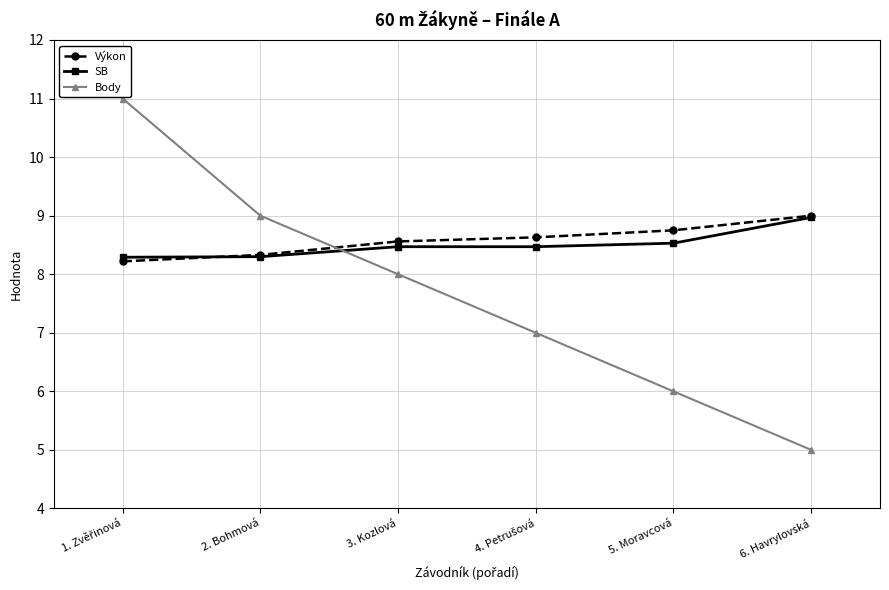

After their last crossing, which series has the higher values: SB or Body?

SB